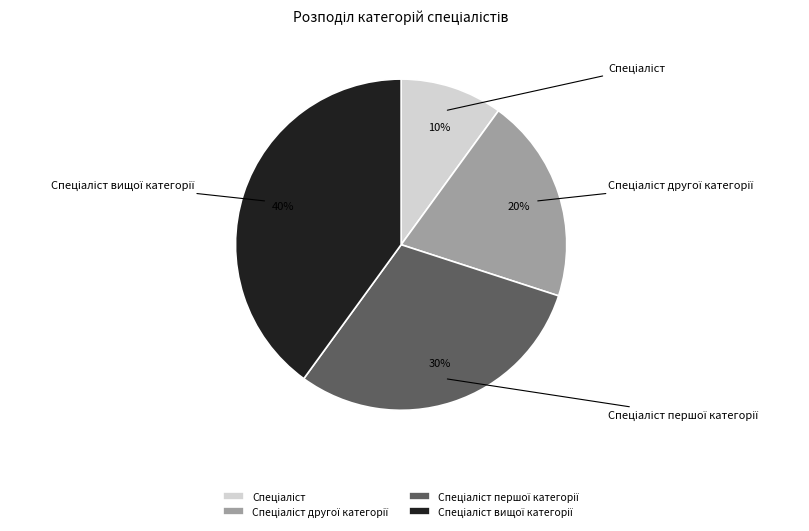

What percentage do Спеціаліст and Спеціаліст першої категорії together represent?

40.0%